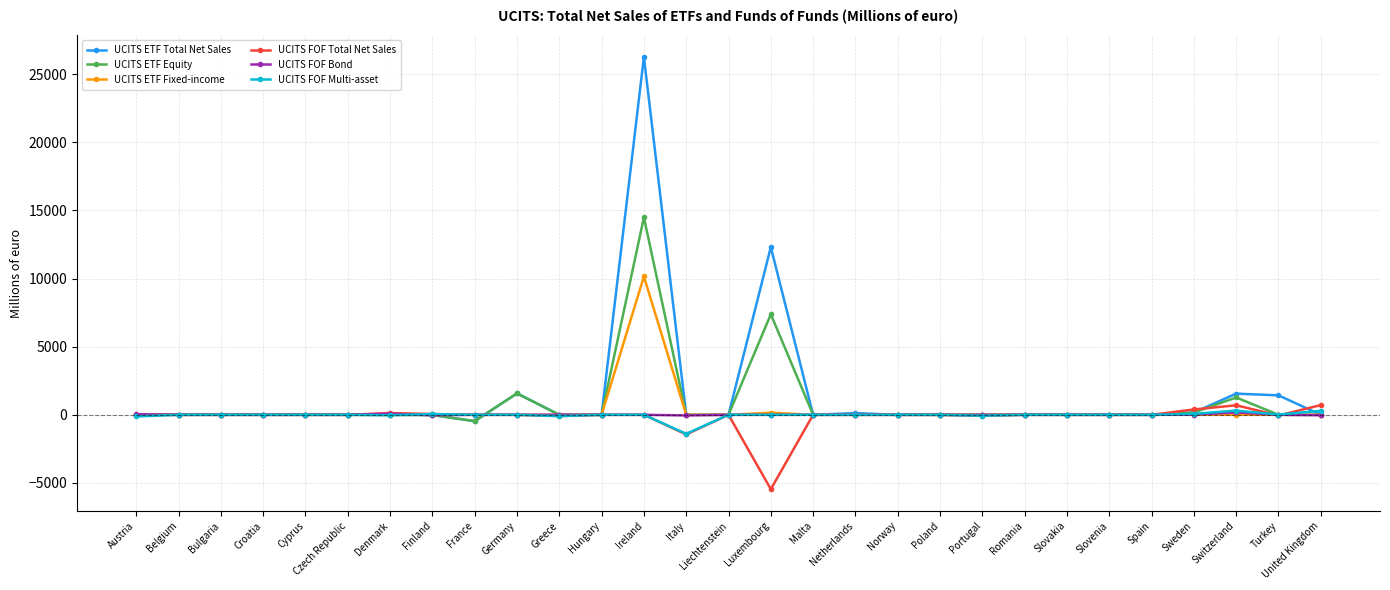

Count the number of categories in the chart.

29